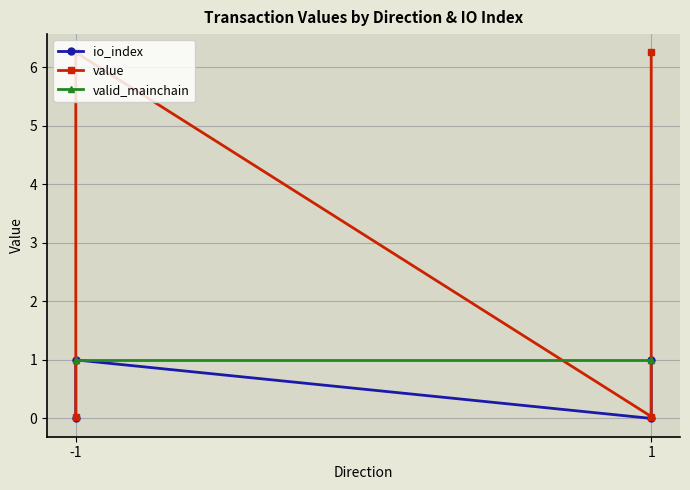

Is it true that value equals 3.3 at -1?

False